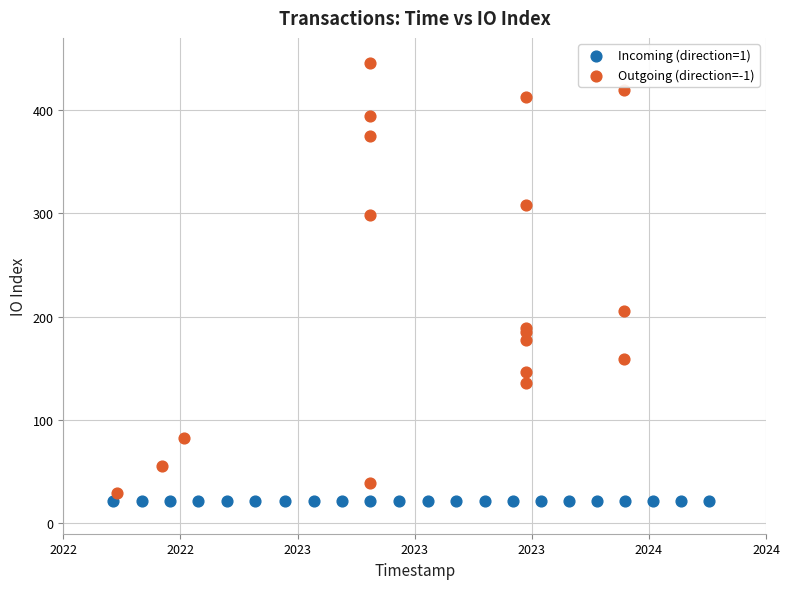

Which series contains the highest Y value?

Outgoing (direction=-1)